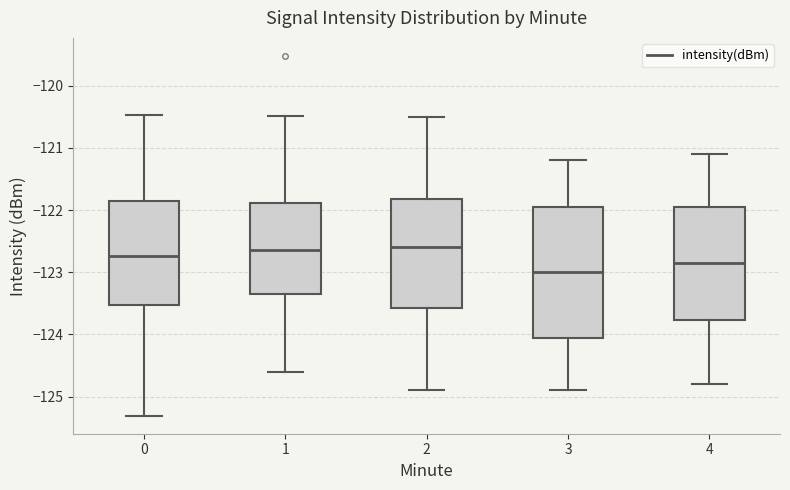

Reading left to right, read every box against the y-axis: the position of its median line, the range the box covers, and the ends of its whiskers. The values are not printed on the chart, so give them approximately, as read against the axis.

0: median -122.7, box -123.5 to -121.9, whiskers -125.3 to -120.5
1: median -122.6, box -123.3 to -121.9, whiskers -124.6 to -120.5
2: median -122.6, box -123.6 to -121.8, whiskers -124.9 to -120.5
3: median -123.0, box -124.0 to -121.9, whiskers -124.9 to -121.2
4: median -122.8, box -123.8 to -121.9, whiskers -124.8 to -121.1